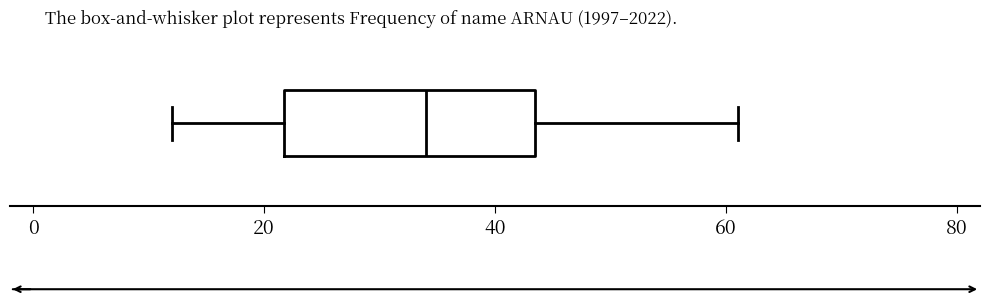

Read this box plot against the x-axis: the position of the median line, the range covered by the box, and the ends of both whiskers. The values are not printed on the chart, so give them approximately, as read against the axis.

median 34, box 22 to 44, whiskers 12 to 62